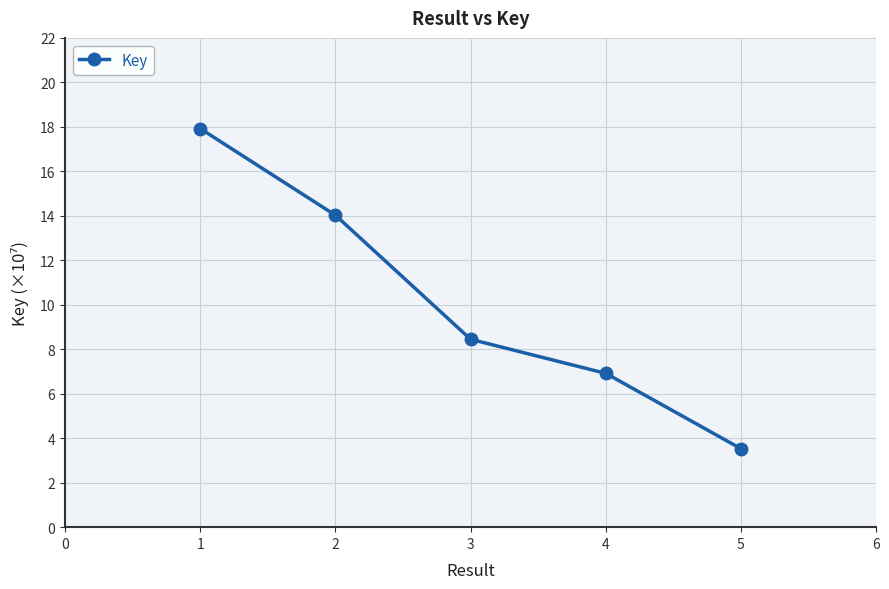

What is the difference between the values at 2 and 1?

3.9